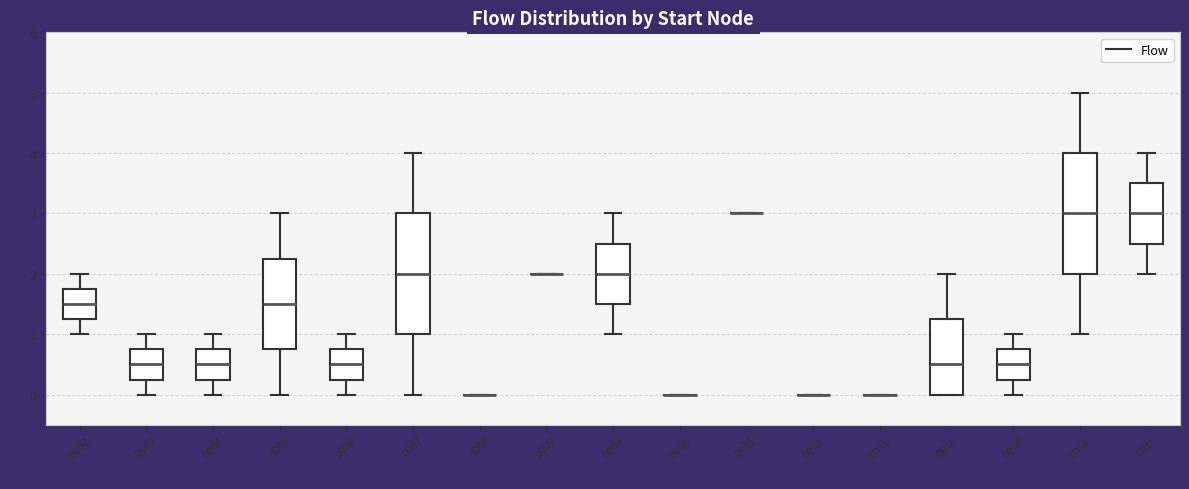

Reading left to right, read every box against the y-axis: the position of its median line, the range the box covers, and the ends of its whiskers. The values are not printed on the chart, so give them approximately, as read against the axis.

0002: median 1.5, box 1.3 to 1.8, whiskers 1.0 to 2.0
0003: median 0.5, box 0.3 to 0.8, whiskers 0.0 to 1.0
0004: median 0.5, box 0.3 to 0.8, whiskers 0.0 to 1.0
0005: median 1.5, box 0.8 to 2.3, whiskers 0.0 to 3.0
0006: median 0.5, box 0.3 to 0.8, whiskers 0.0 to 1.0
0007: median 2.0, box 1.0 to 3.0, whiskers 0.0 to 4.0
0008: box collapsed to a line at 0.0, whiskers 0.0 to 0.0
0009: box collapsed to a line at 2.0, whiskers 2.0 to 2.0
000a: median 2.0, box 1.5 to 2.5, whiskers 1.0 to 3.0
000b: box collapsed to a line at 0.0, whiskers 0.0 to 0.0
0011: box collapsed to a line at 3.0, whiskers 3.0 to 3.0
001a: box collapsed to a line at 0.0, whiskers 0.0 to 0.0
001b: box collapsed to a line at 0.0, whiskers 0.0 to 0.0
001c: median 0.5, box 0.0 to 1.3, whiskers 0.0 to 2.0
001d: median 0.5, box 0.3 to 0.8, whiskers 0.0 to 1.0
001e: median 3.0, box 2.0 to 4.0, whiskers 1.0 to 5.0
001f: median 3.0, box 2.5 to 3.5, whiskers 2.0 to 4.0